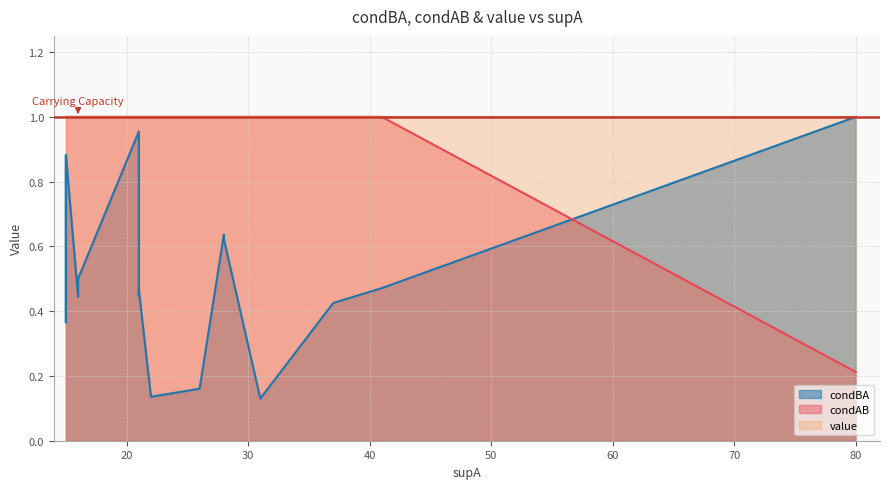

What are all the series names shown in the legend?

condBA, condAB, value